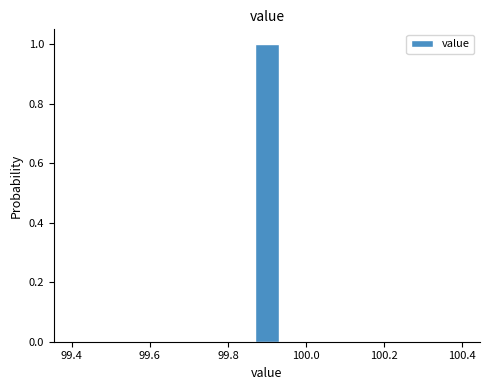

Read against the x-axis, roughly where is the centre of the tallest bar?

99.90